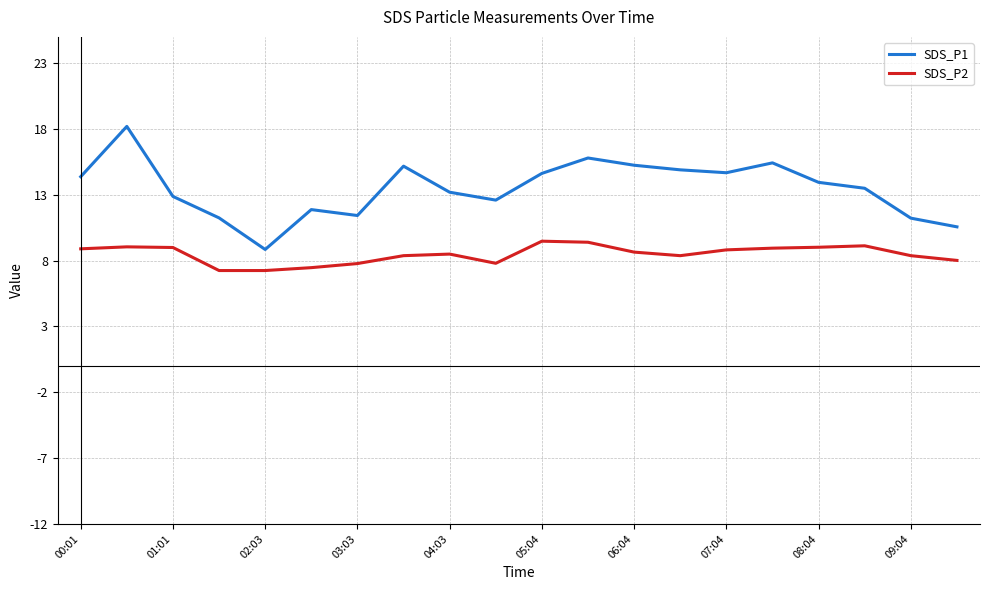

List the series in order of their peak value, highest first.

SDS_P1, SDS_P2